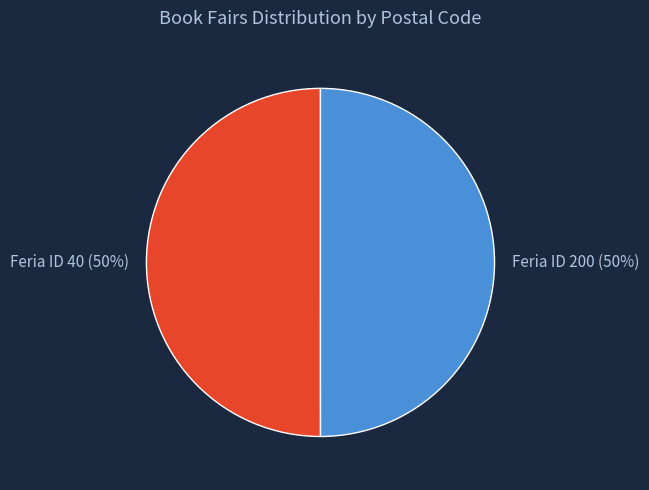

Approximately how many times larger is the value at Feria ID 200 compared to Feria ID 40?

1.0